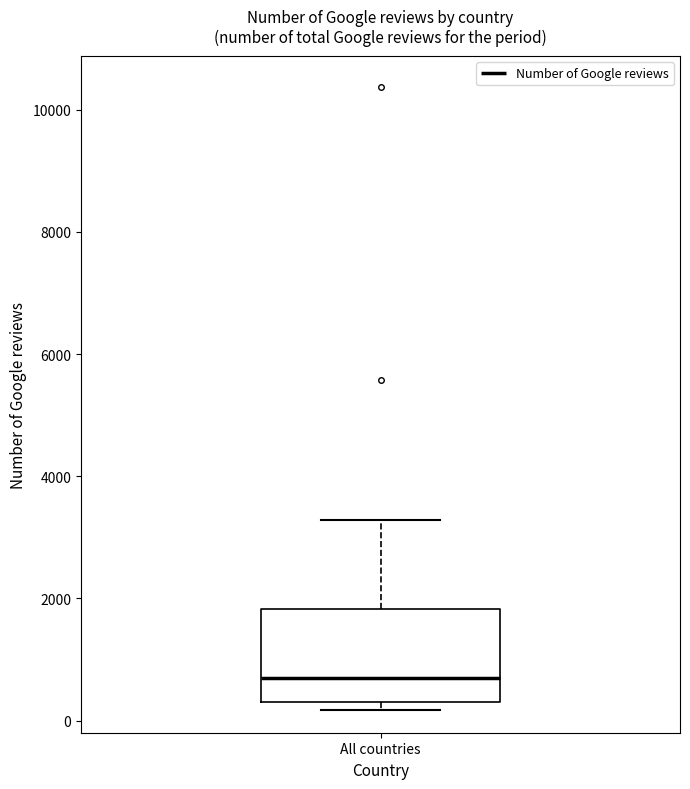

Read this box plot against the y-axis: the position of the median line, the range covered by the box, and the ends of both whiskers. The values are not printed on the chart, so give them approximately, as read against the axis.

median 800, box 400 to 1800, whiskers 200 to 3200